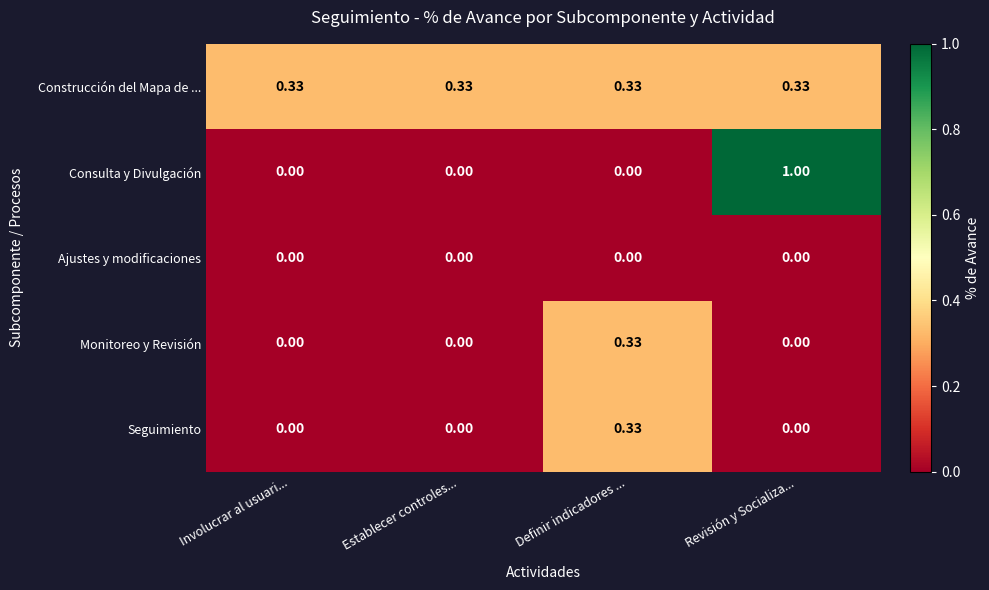

Count the number of categories in the chart.

4